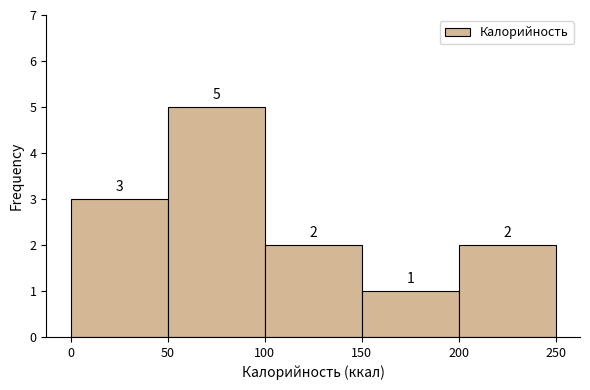

What is the height of the bar covering 50 to 100 on the x-axis?

5